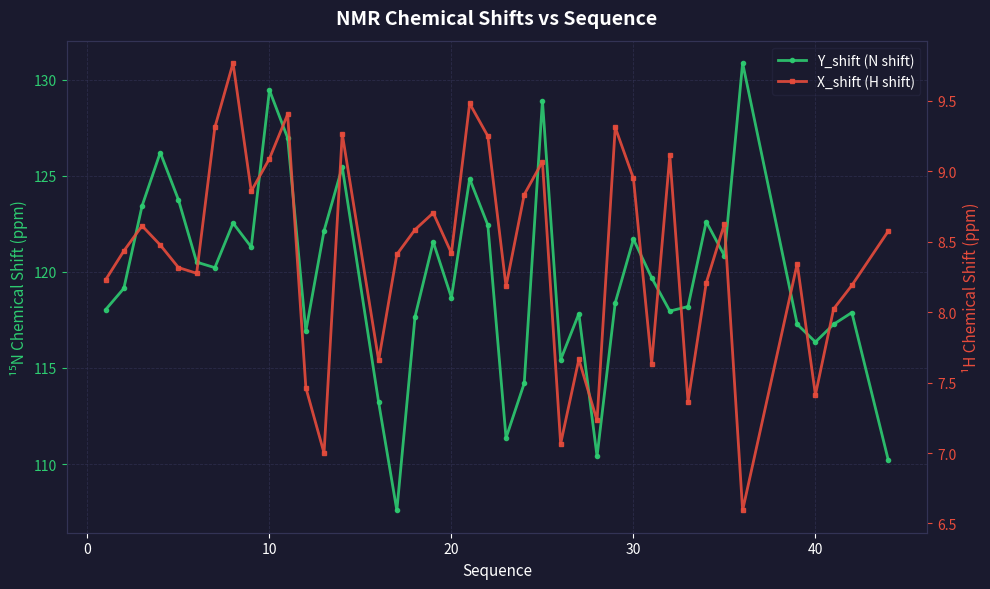

Reading left to right, transcribe all the data shown in this chart.

Y_shift (N shift): 118.0	119.1	123.4	126.2	123.8	120.5	120.2	122.5	121.3	129.5	127.0	116.9	122.1	125.5	113.2	107.6	117.7	121.6	118.7	124.8	122.4	111.4	114.2	128.9	115.4	117.8	110.4	118.4	121.7	119.7	118.0	118.2	122.6	120.8	130.9	117.3	116.3	117.3	117.9	110.2
X_shift (H shift): 8.2	8.4	8.6	8.5	8.3	8.3	9.3	9.8	8.9	9.1	9.4	7.5	7.0	9.3	7.7	8.4	8.6	8.7	8.4	9.5	9.2	8.2	8.8	9.1	7.1	7.7	7.2	9.3	8.9	7.6	9.1	7.4	8.2	8.6	6.6	8.3	7.4	8.0	8.2	8.6